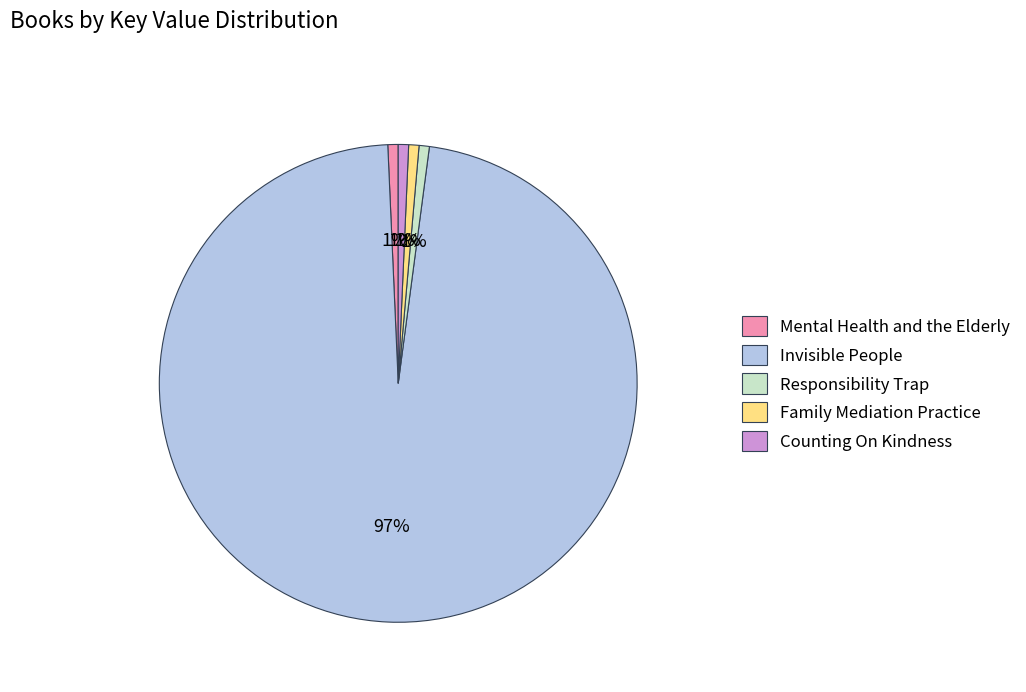

Does Counting On Kindness represent more than half of the total?

No